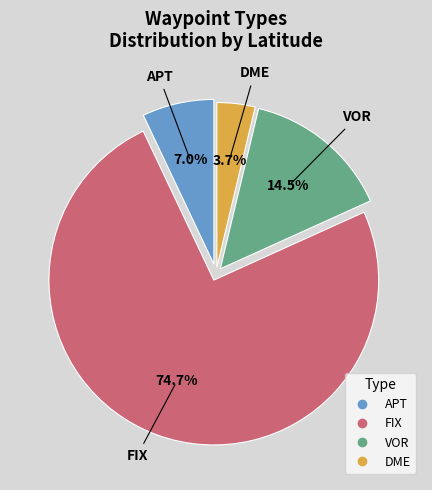

Is there any slice that represents more than half of the pie?

Yes